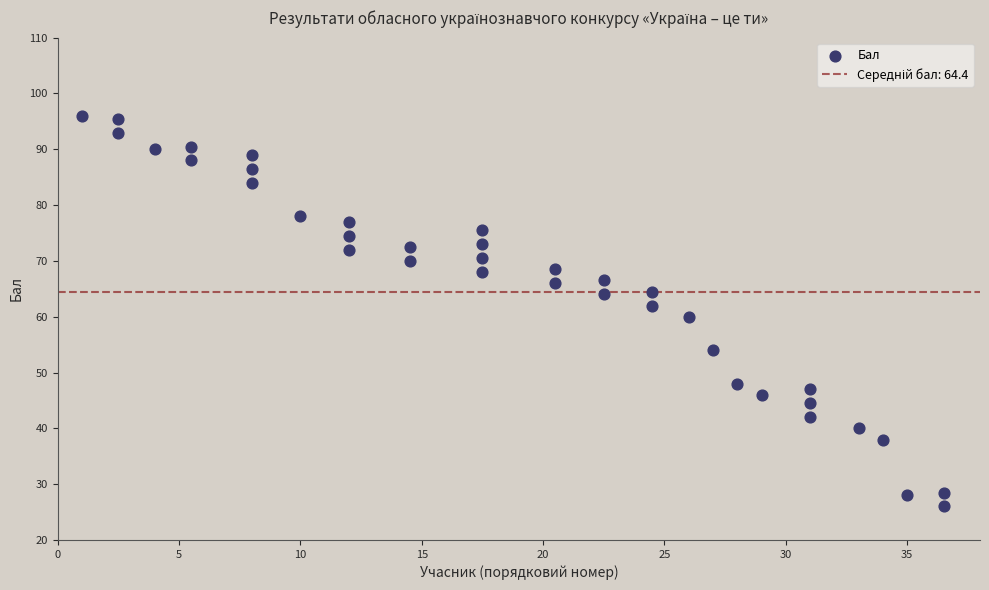

What is the range of X values (max minus min)?

35.5